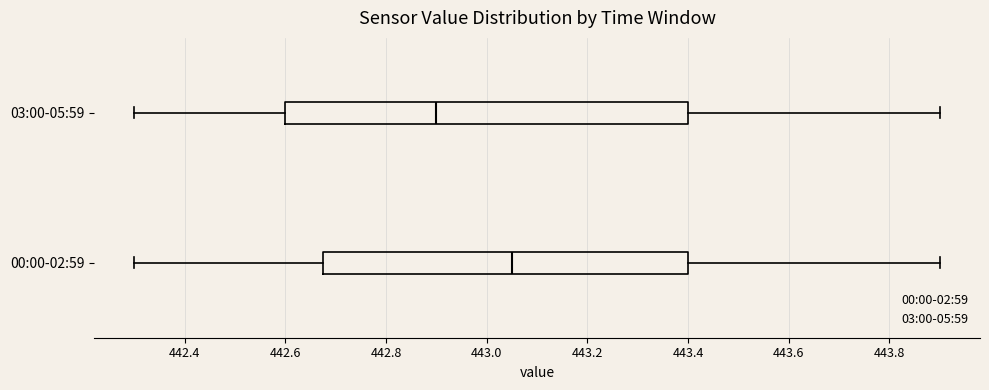

Which box's median line is the furthest to the right?

00:00-02:59